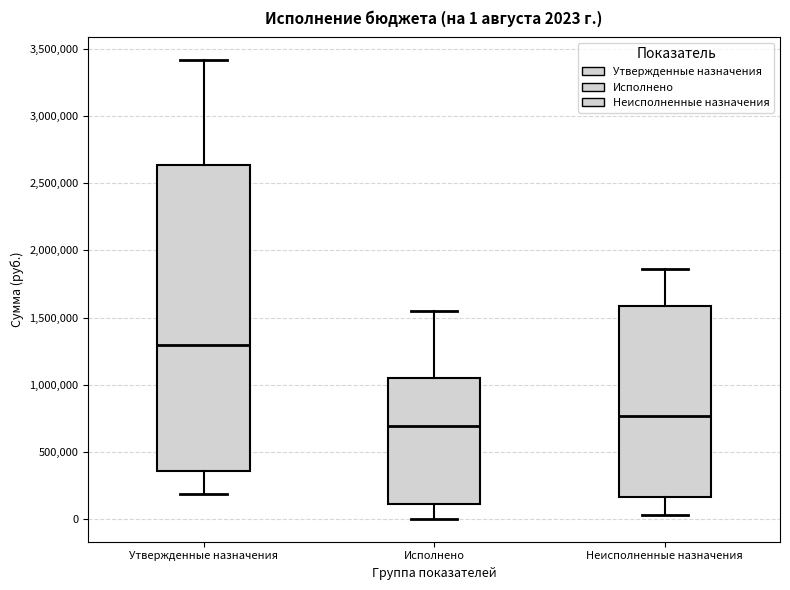

Which box is the tallest, from its lower edge to its upper edge?

Утвержденные назначения